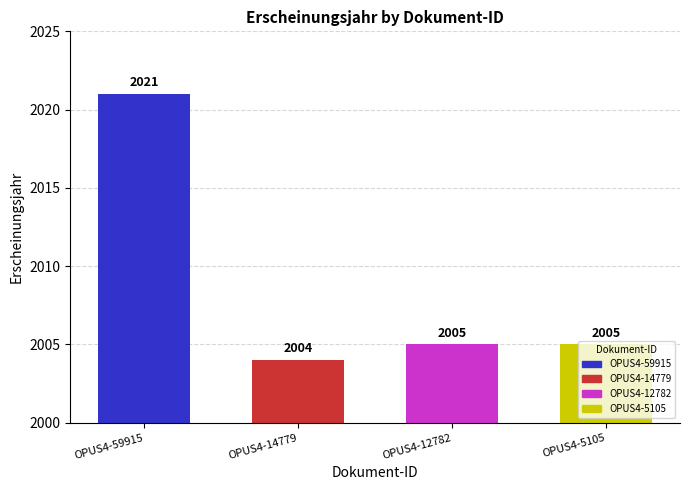

How many categories are shown in the chart?

4